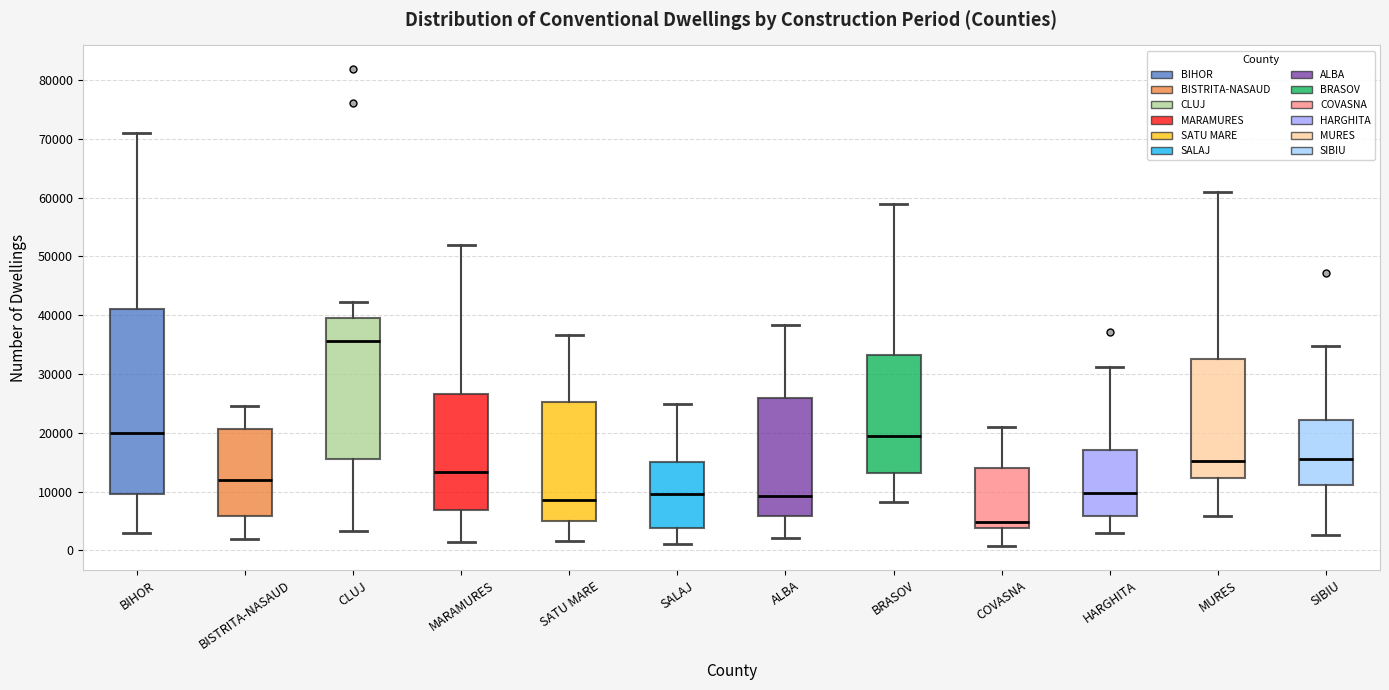

Reading left to right, transcribe this box plot: for each box, give where its median line is, the range the box spans, and where its two whiskers end, as read against the y-axis. The values are not printed on the chart, so give them approximately, as read against the axis.

BIHOR: median 20000, box 10000 to 41000, whiskers 3000 to 71000
BISTRITA-NASAUD: median 12000, box 6000 to 21000, whiskers 2000 to 25000
CLUJ: median 36000, box 15000 to 40000, whiskers 3000 to 42000
MARAMURES: median 13000, box 7000 to 27000, whiskers 1000 to 52000
SATU MARE: median 9000, box 5000 to 25000, whiskers 2000 to 37000
SALAJ: median 10000, box 4000 to 15000, whiskers 1000 to 25000
ALBA: median 9000, box 6000 to 26000, whiskers 2000 to 38000
BRASOV: median 20000, box 13000 to 33000, whiskers 8000 to 59000
COVASNA: median 5000, box 4000 to 14000, whiskers 1000 to 21000
HARGHITA: median 10000, box 6000 to 17000, whiskers 3000 to 31000
MURES: median 15000, box 12000 to 33000, whiskers 6000 to 61000
SIBIU: median 16000, box 11000 to 22000, whiskers 3000 to 35000